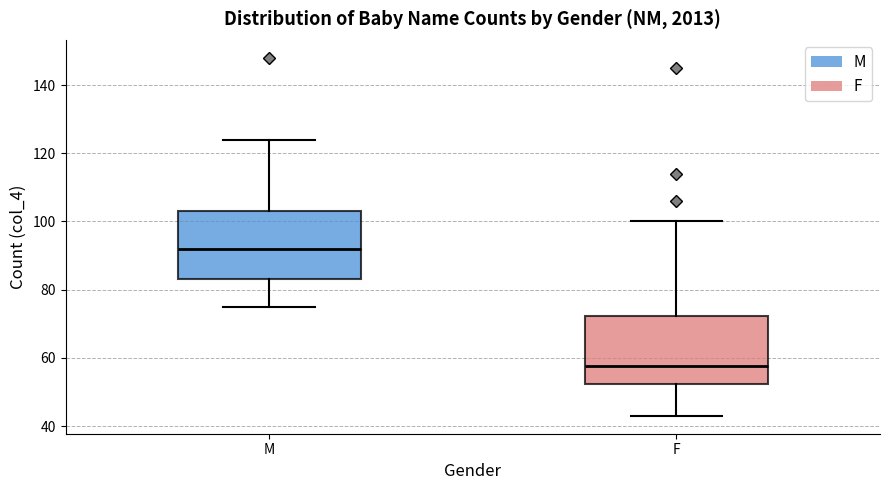

Which box's median line is the lowest?

F